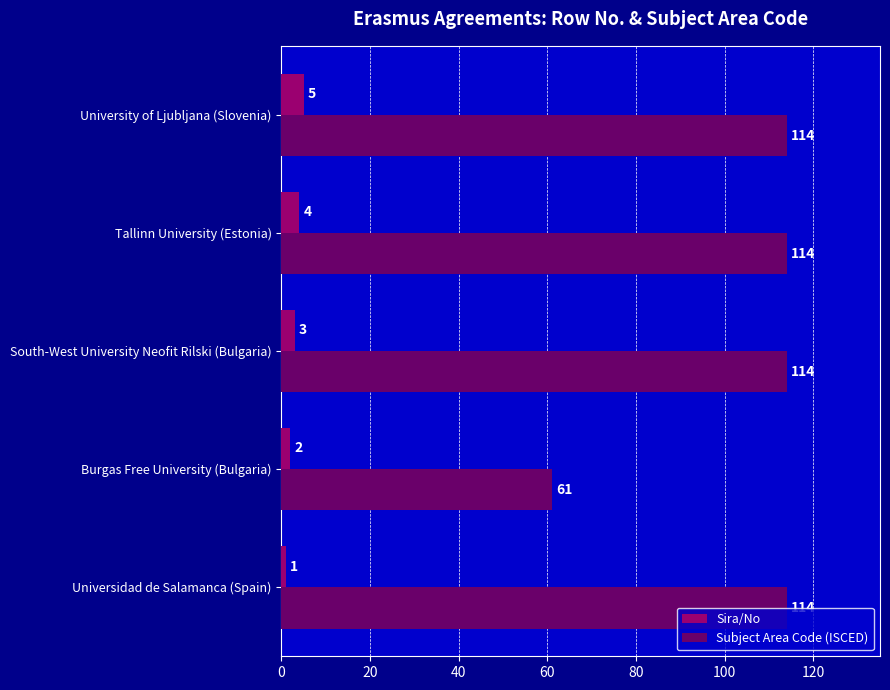

What is the difference between the maximum and minimum values in the Subject Area Code (ISCED) series?

53